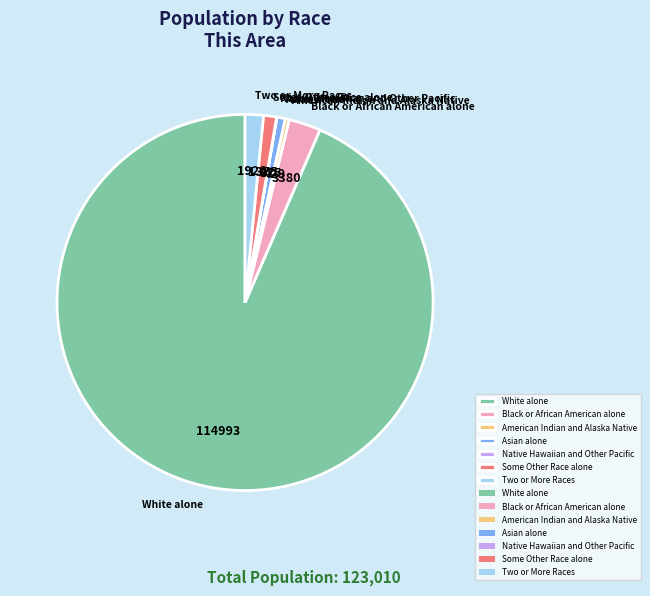

Does any single category account for the majority?

Yes